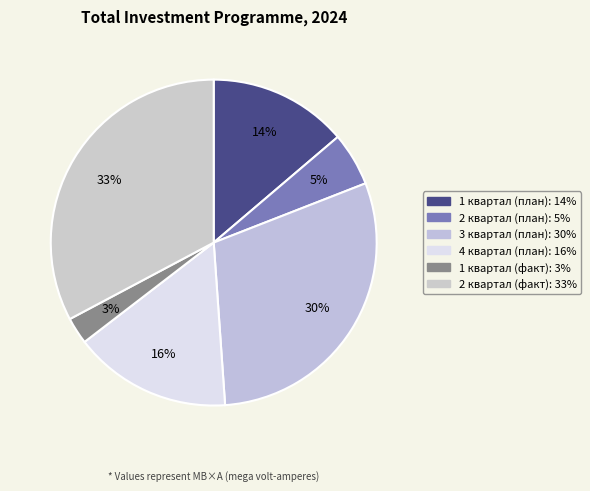

What is the smallest slice in the pie chart?

1 квартал (факт)